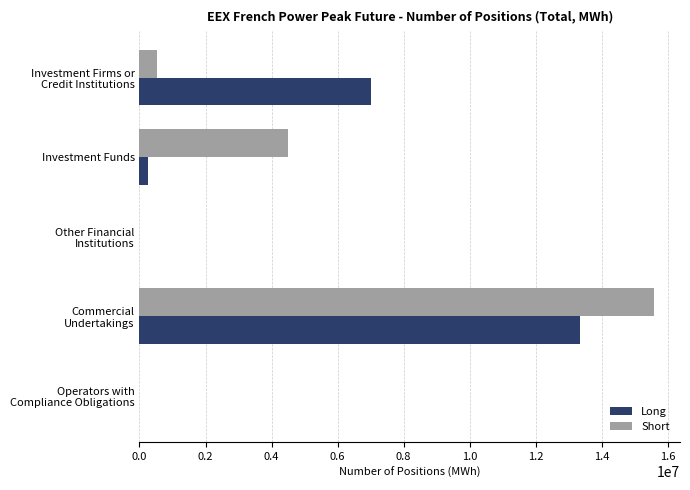

The Short series shows 4489668 at Investment Funds. True or false?

True